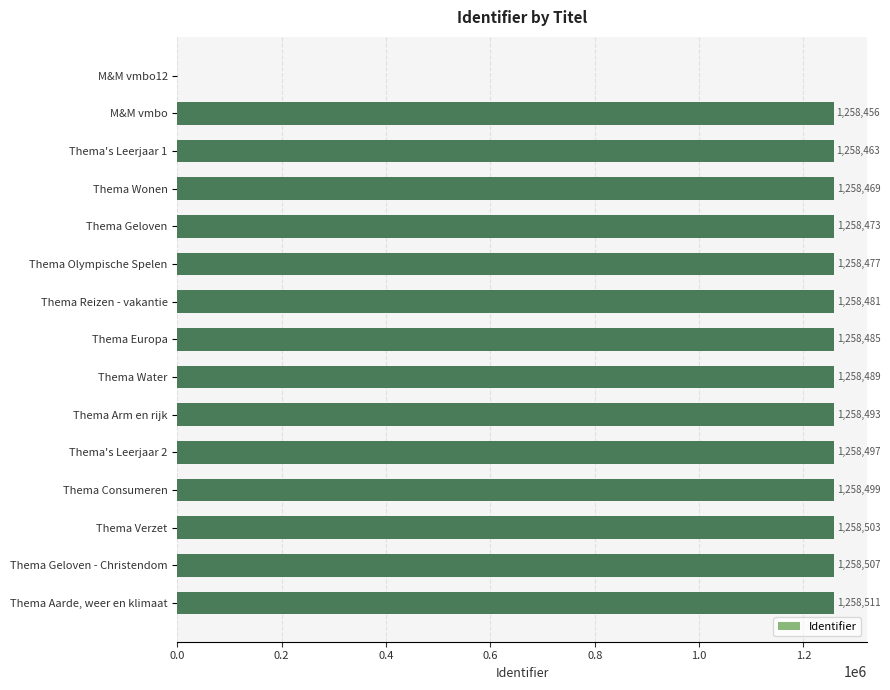

What is the sum of all values?

17618803